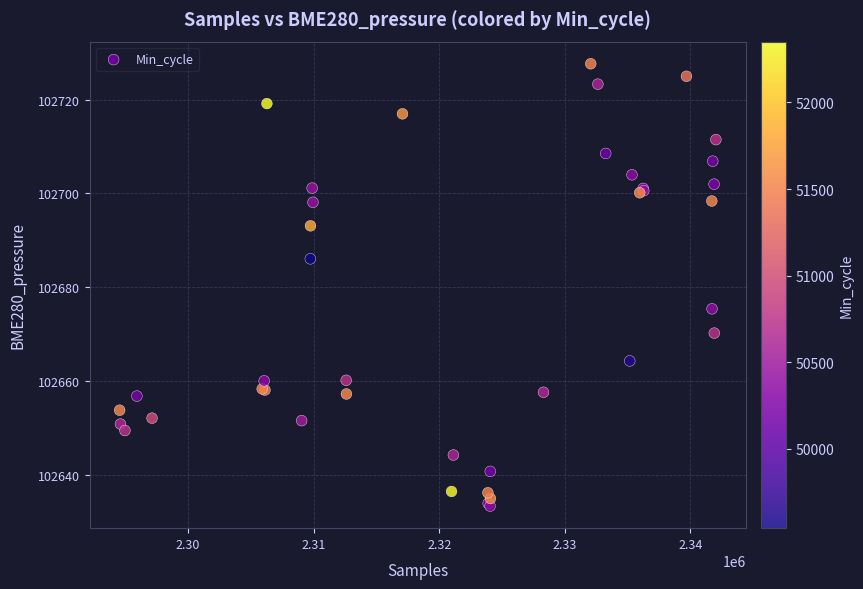

What Y value in the scatter plot is closest to 102680?

102675.4